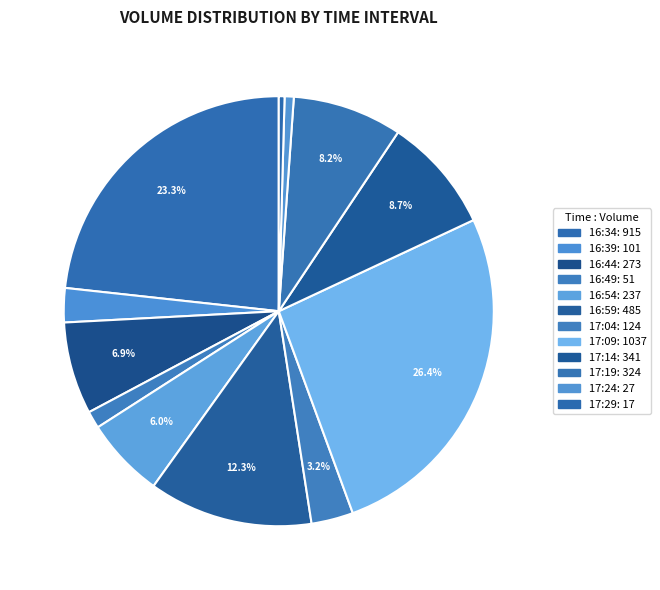

Does any single category account for the majority?

No